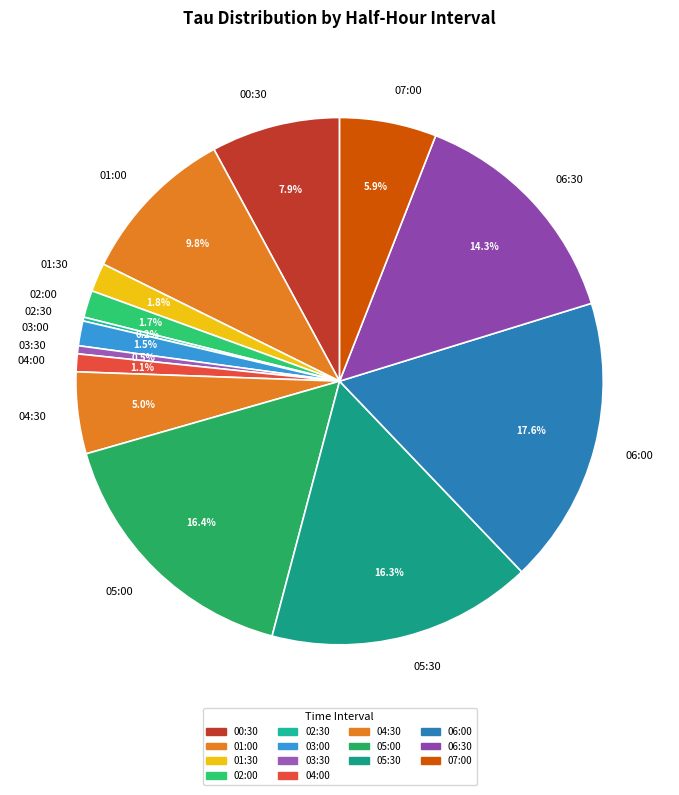

Is there a majority slice in this chart?

No